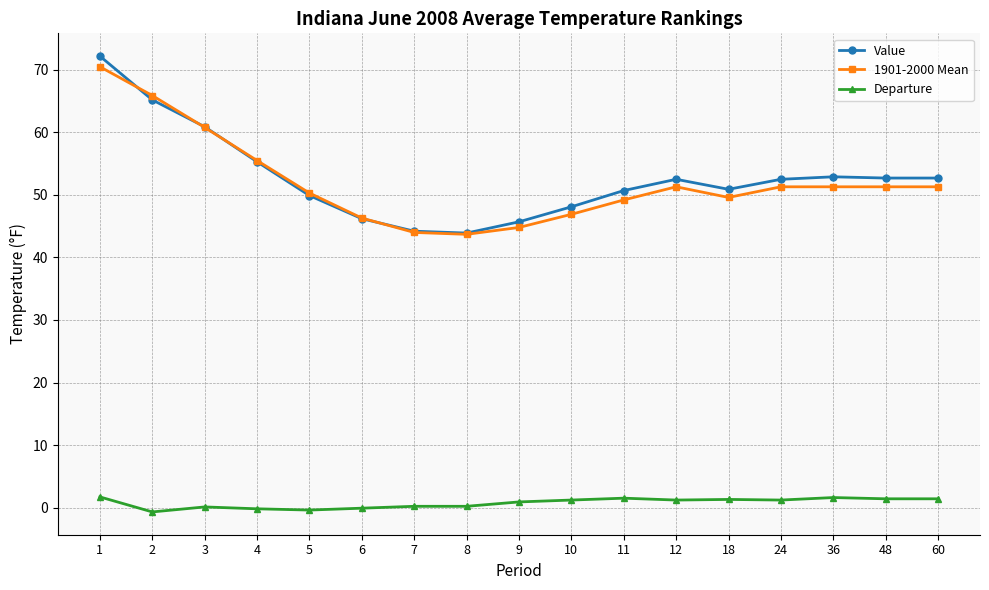

True or false: Value and 1901-2000 Mean cross at least once.

True